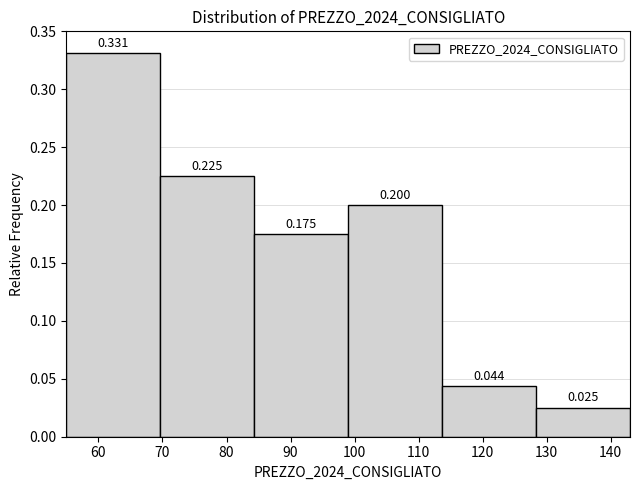

How tall is the bar that spans 99 to 114 on the x-axis? The bar edges are not printed on the chart, so give them approximately, as read against the axis.

0.200